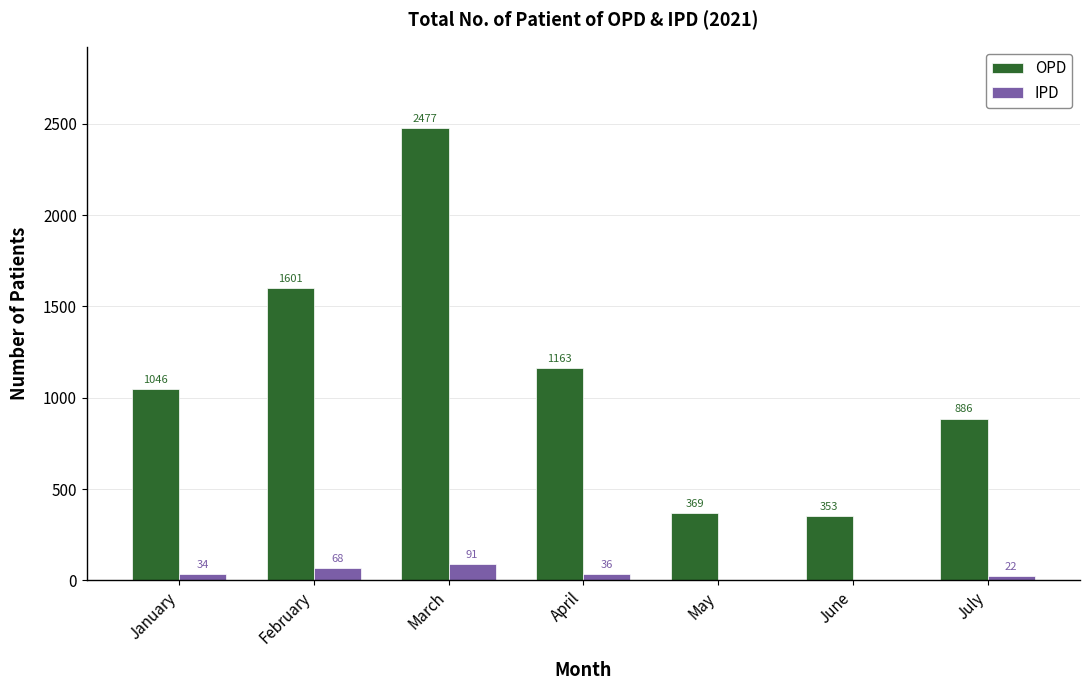

Reading left to right, extract all data points from this chart.

OPD: 1046	1601	2477	1163	369	353	886
IPD: 34	68	91	36	0	0	22